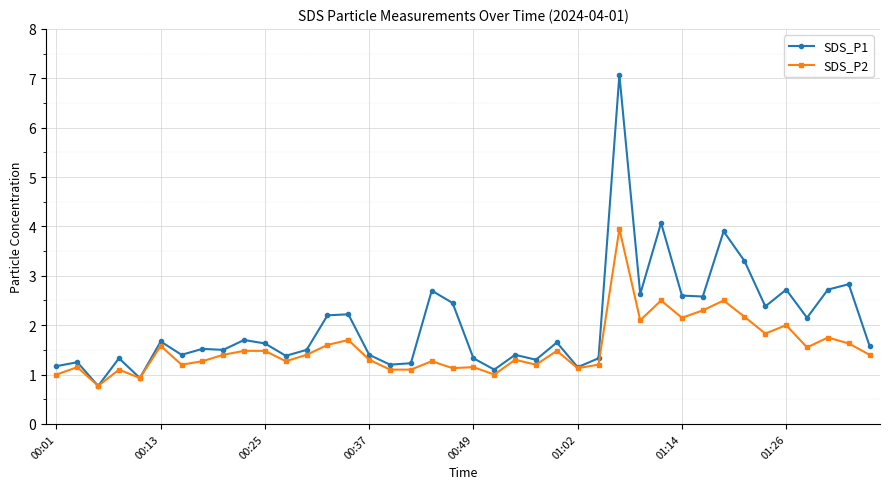

List the series in order of their peak value, highest first.

SDS_P1, SDS_P2